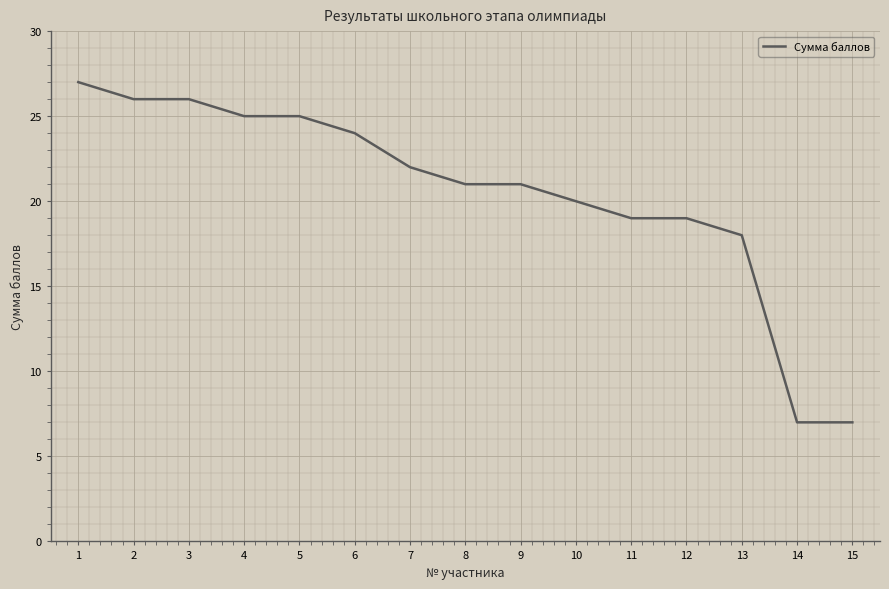

Which label corresponds to the largest value in the chart?

1